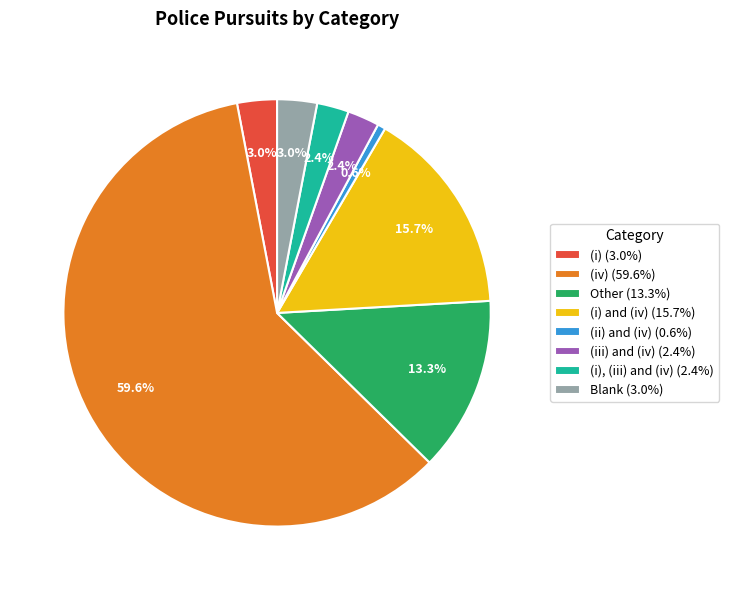

Count the number of slices in the pie.

8